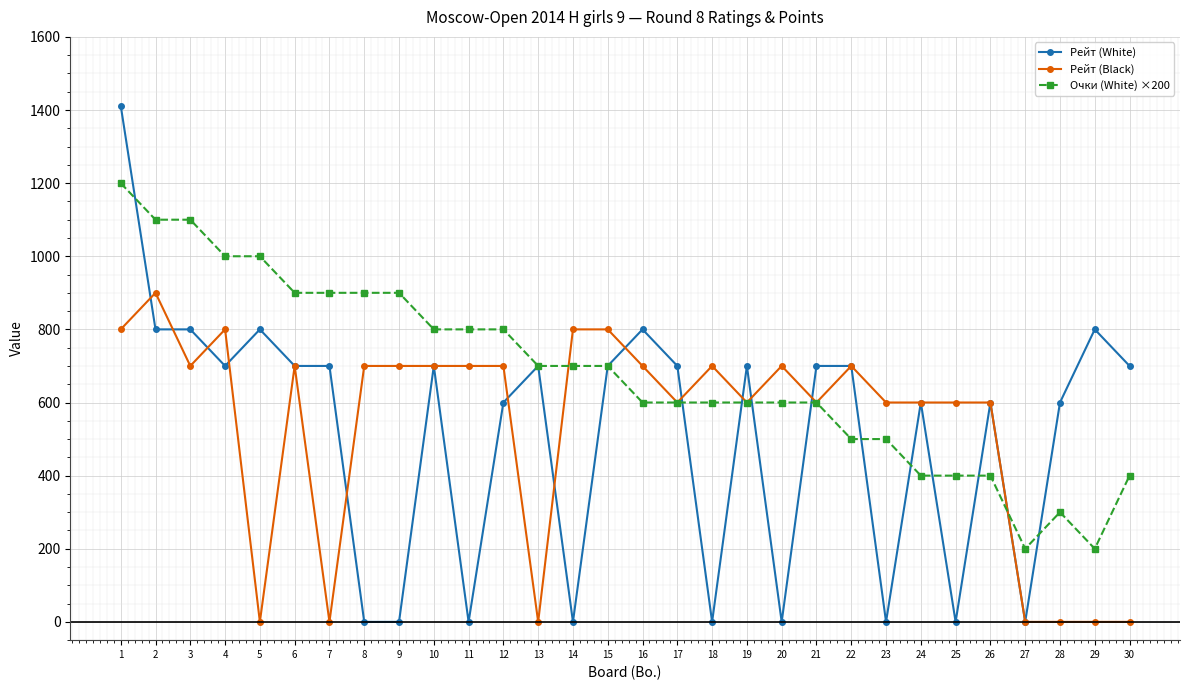

Between 1 and 25, which series saw the biggest shift?

Рейт (White)